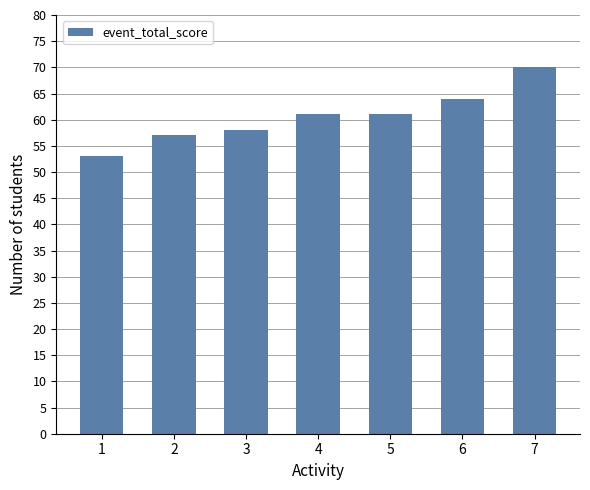

What is the sum of all values?

424